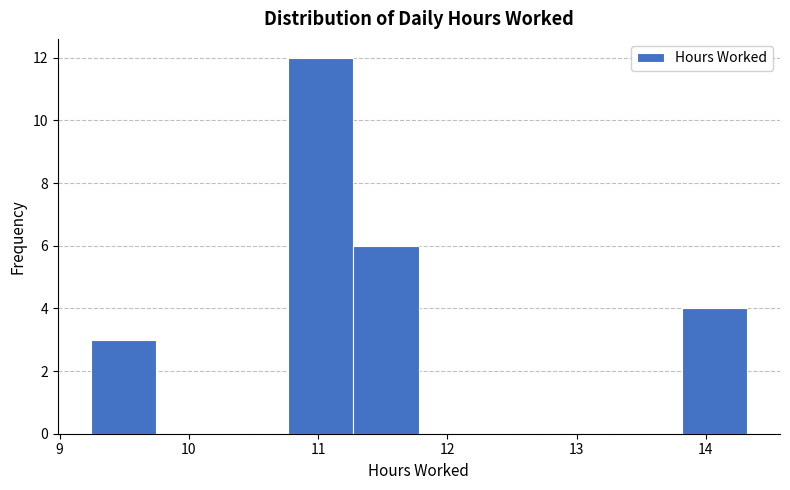

Over which range of the x-axis is the bar tallest?

10.8 to 11.3